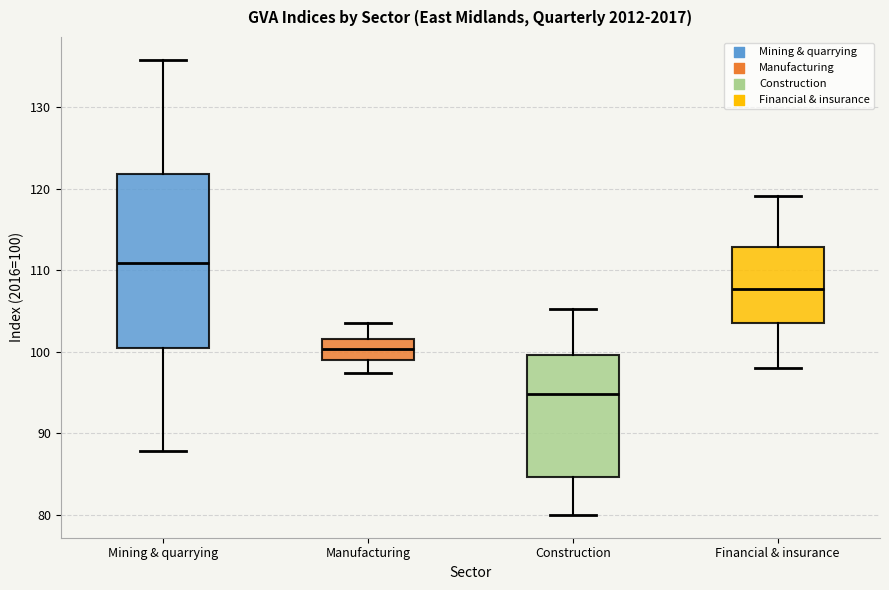

Which box is the tallest, from its lower edge to its upper edge?

Mining & quarrying